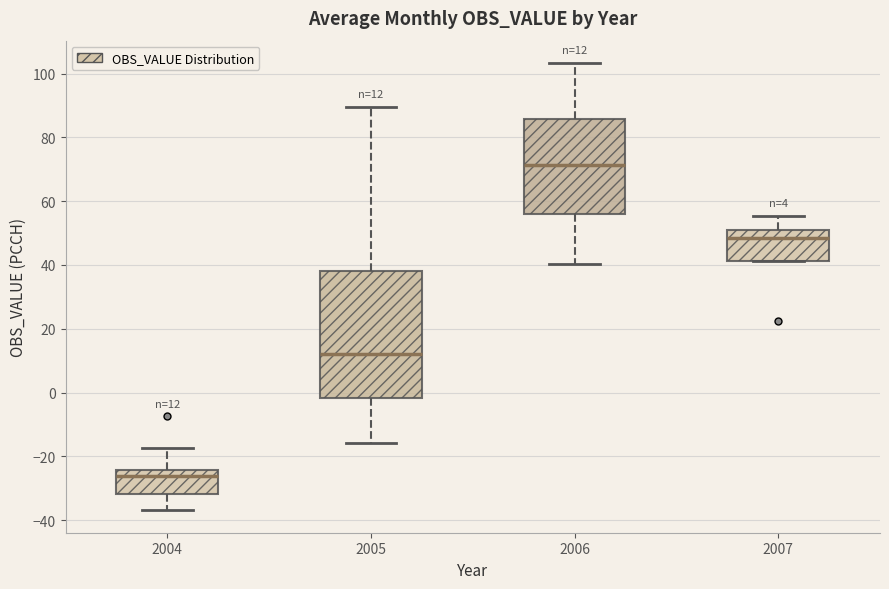

Which box has the lowest median line?

2004